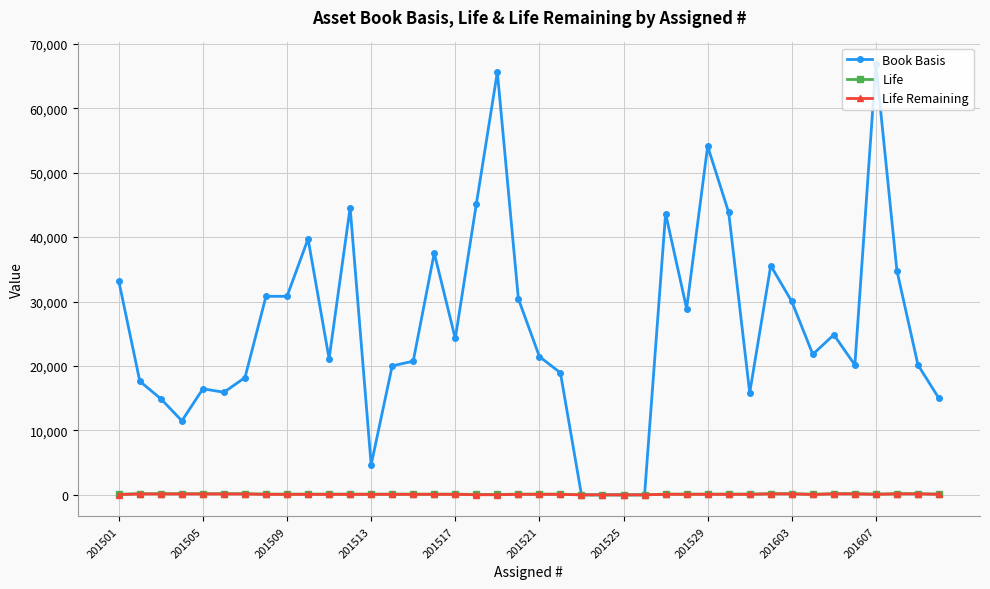

Which series has the widest spread of values?

Book Basis